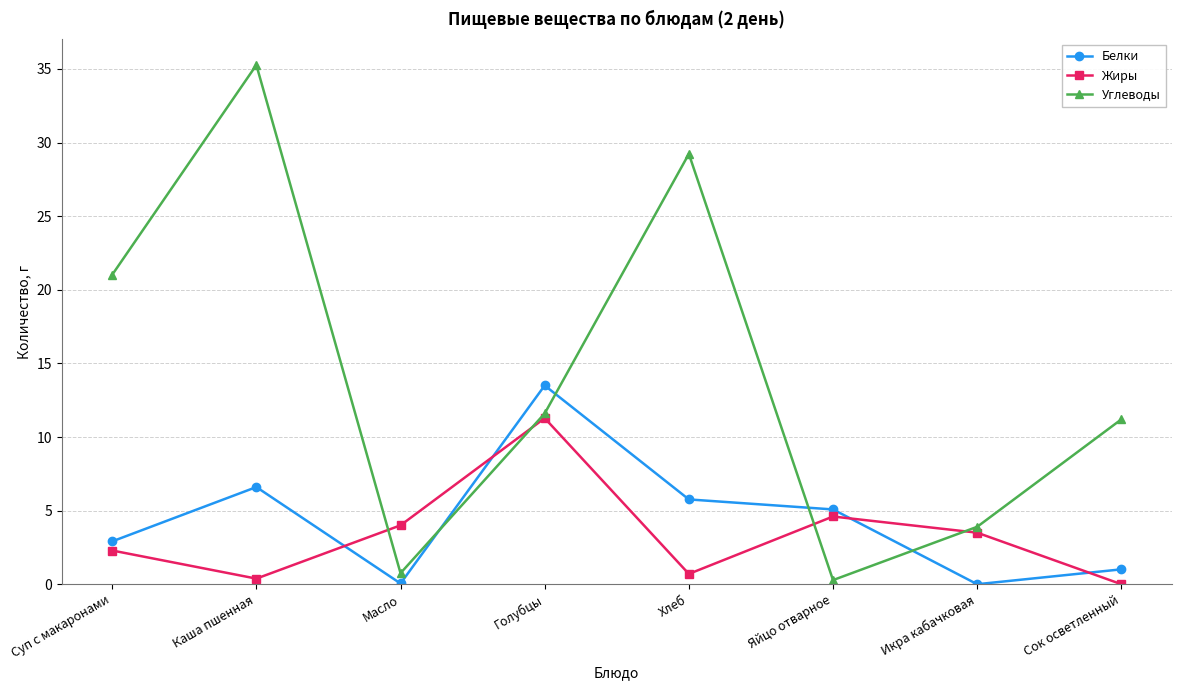

What is the value of the Углеводы point at the 1st from the left?

21.0